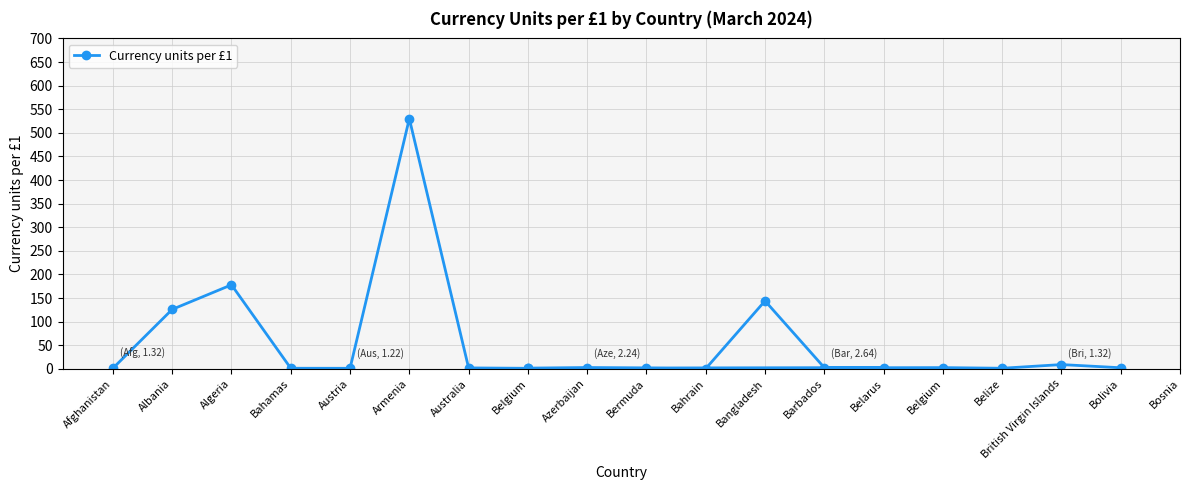

What is the value of the 17th point from the left?

1.3